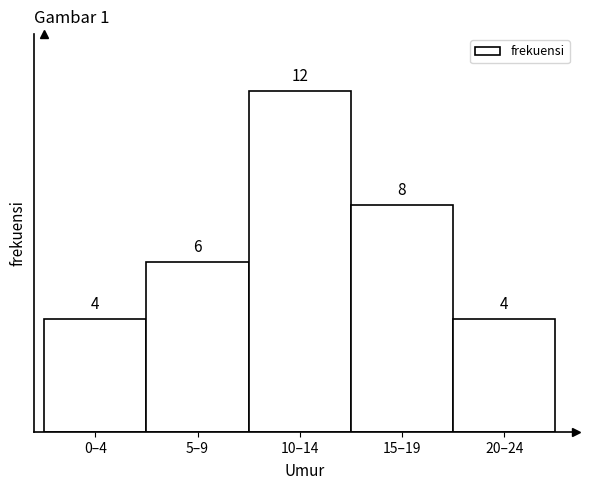

Reading right to left, what are all the values shown in this chart?

4	8	12	6	4